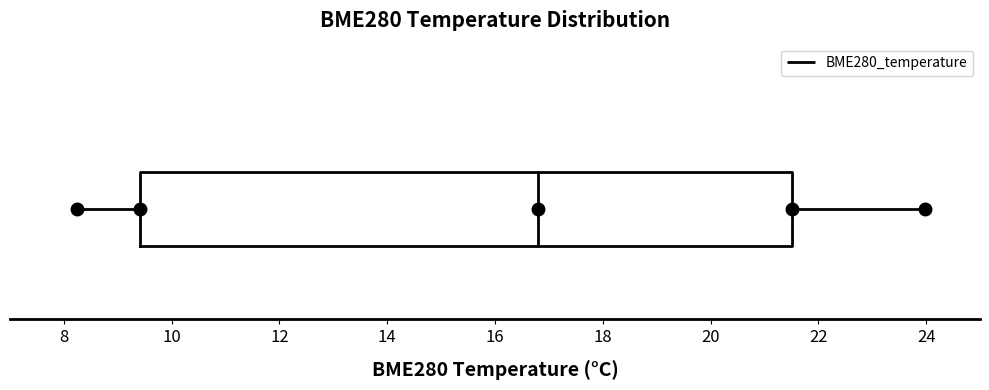

Where does the median line of the box sit on the x-axis? The values are not printed on the chart, so give them approximately, as read against the axis.

16.8